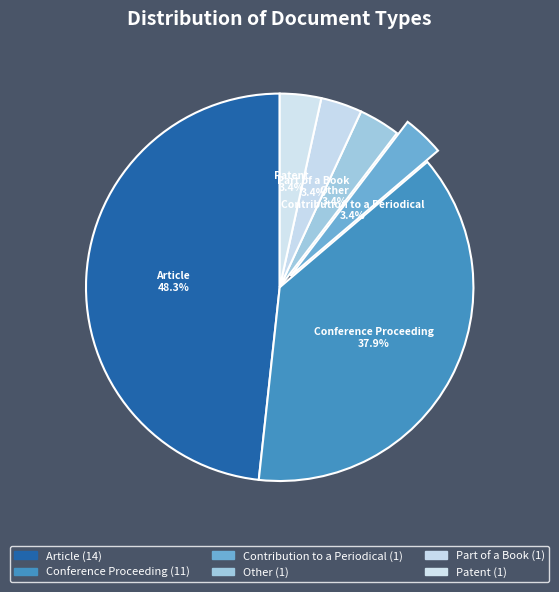

To the nearest percent, what percentage of the pie is Other?

3%